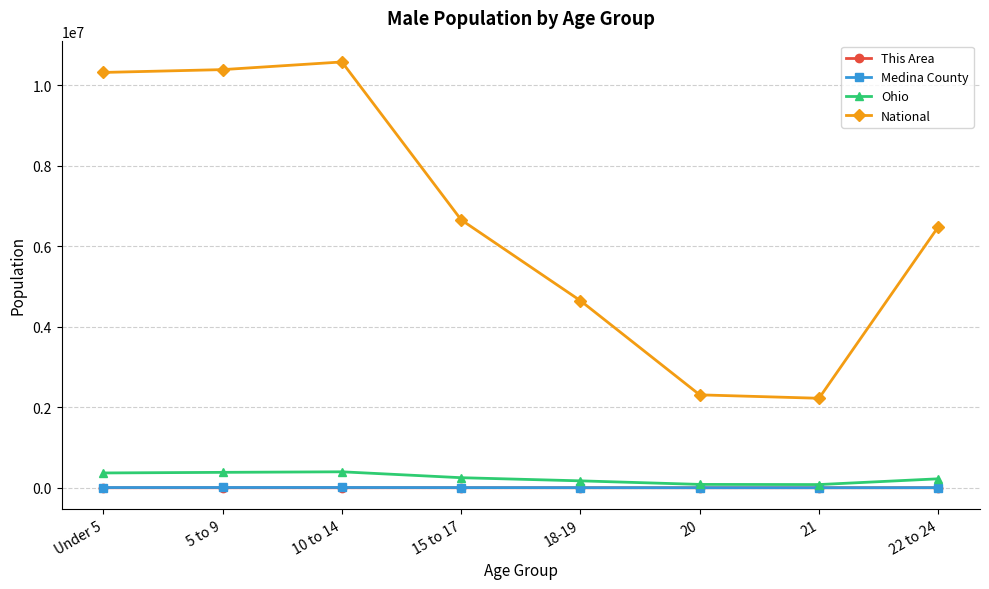

Which series has the largest total across all categories?

National